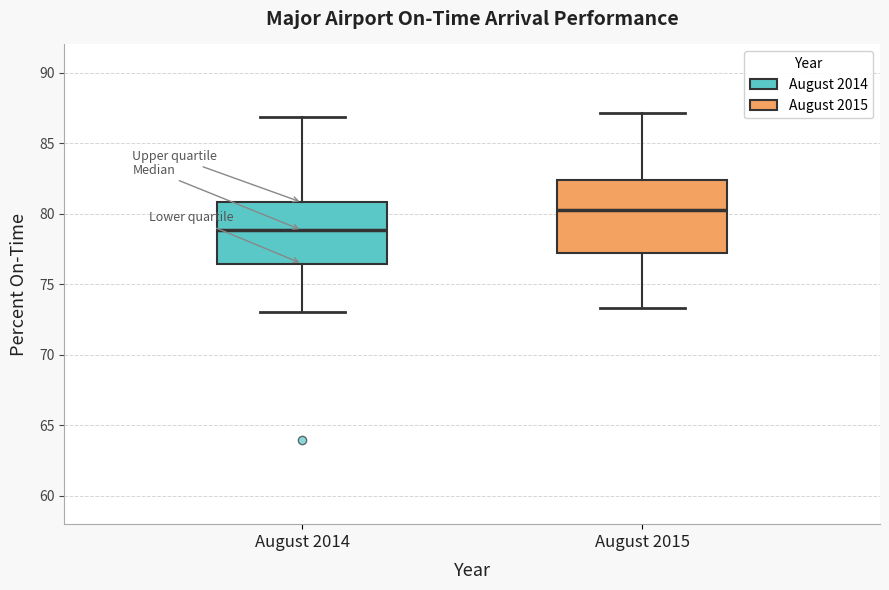

Which box has the highest median line?

August 2015